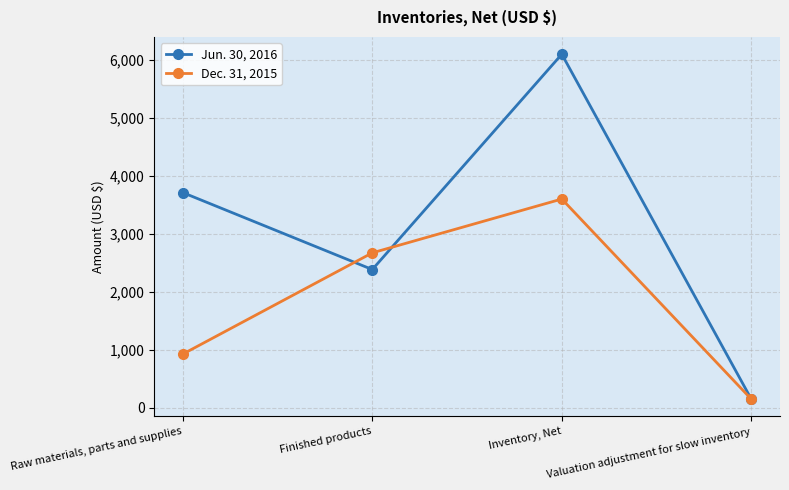

Does the chart have visible grid lines?

Yes